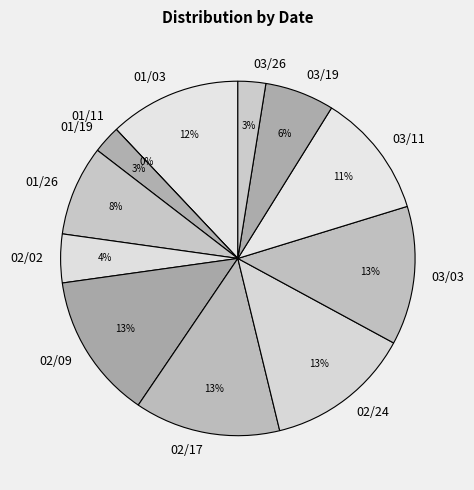

How many slices are in this pie chart?

12